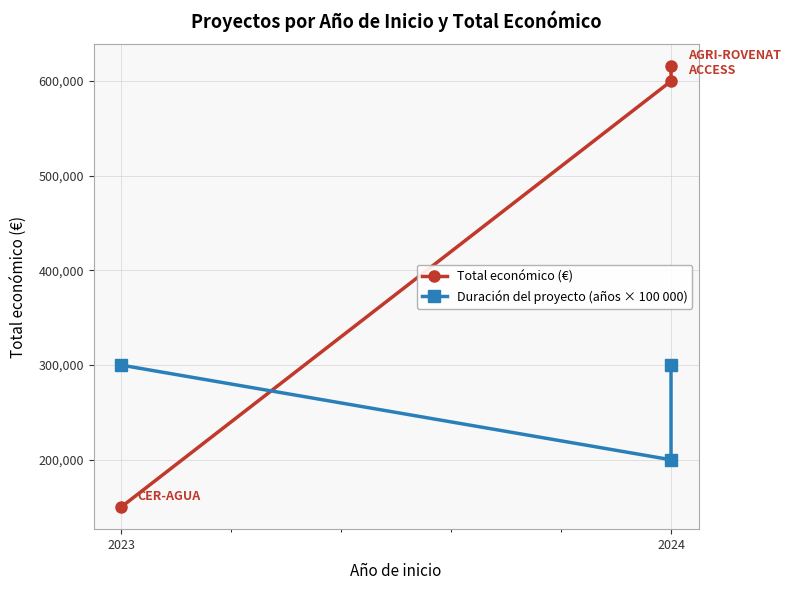

What is the difference between the Duración del proyecto (años × 100 000) values at 2024 and 2023?

100000